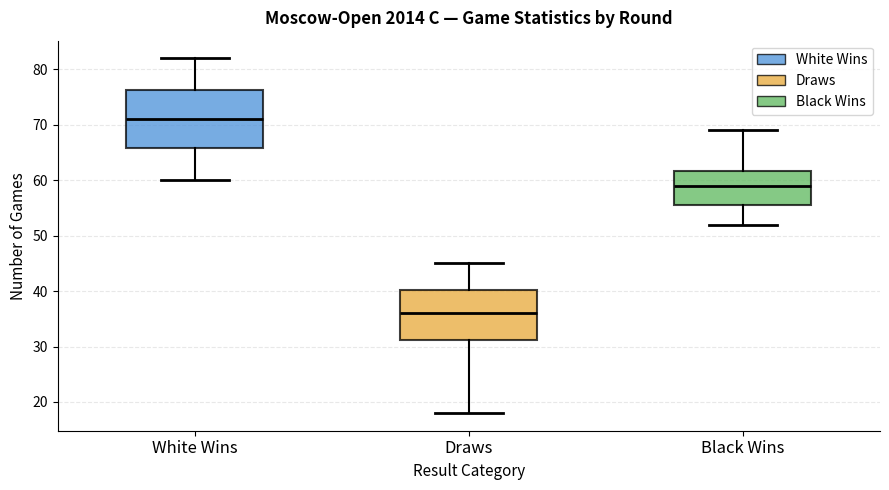

Which box has the highest median line?

White Wins